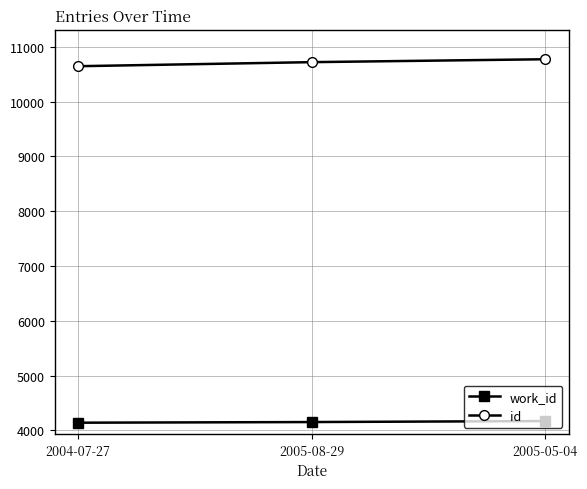

How many series are shown in this chart?

2